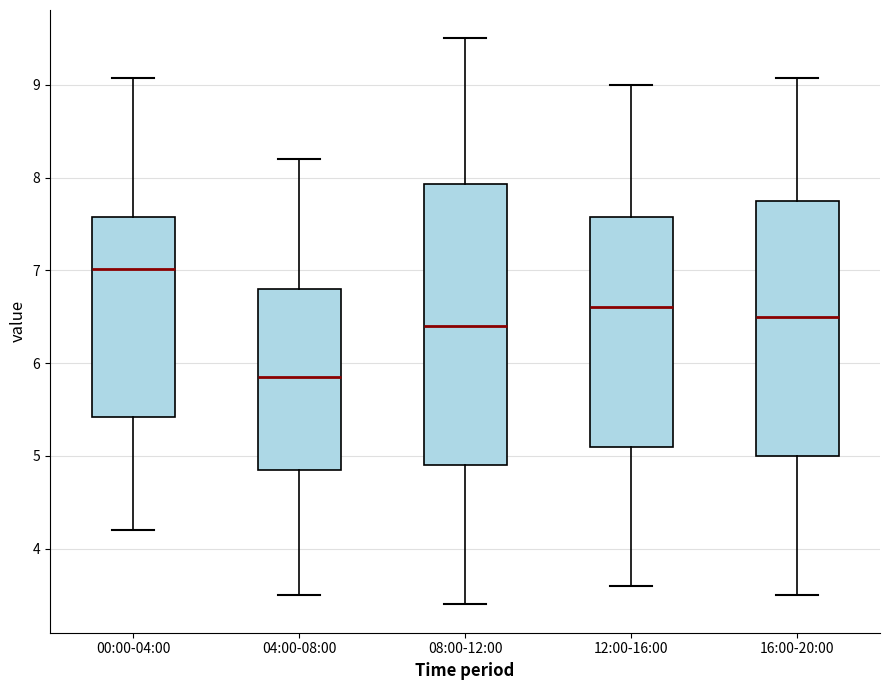

Which box is the tallest, from its lower edge to its upper edge?

08:00-12:00